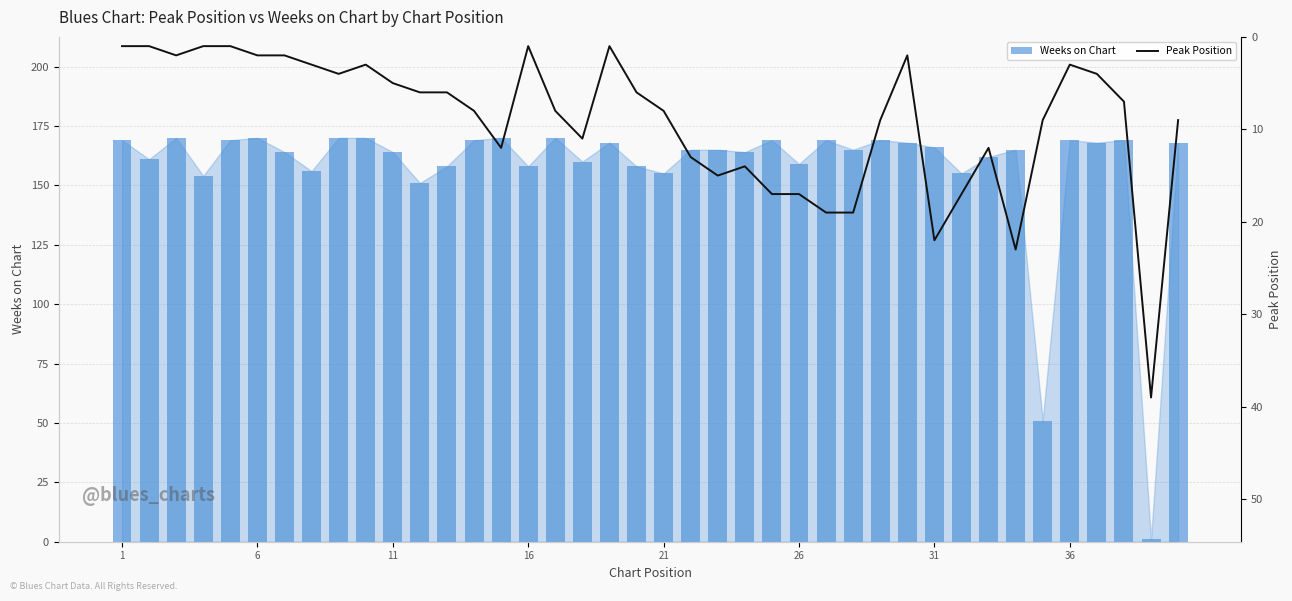

True or false: Weeks on Chart has a value of 69 at 11.

False